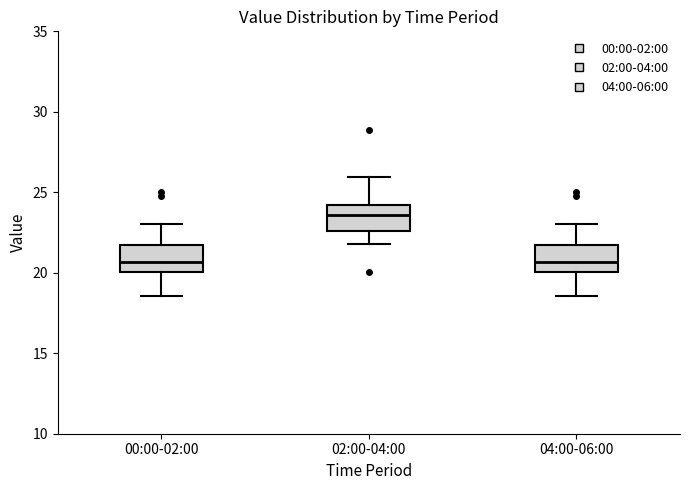

Where is the lower edge of the box for 04:00-06:00 on the y-axis? The values are not printed on the chart, so give them approximately, as read against the axis.

20.0